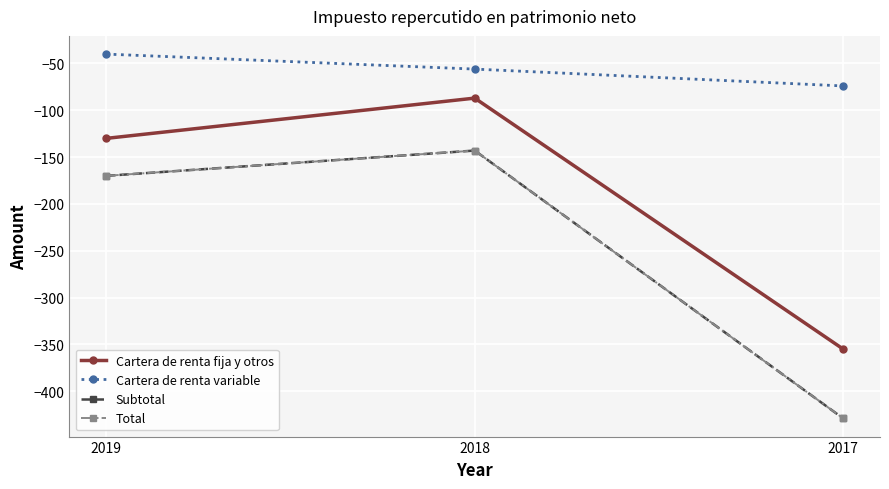

At which category does the chart reach its minimum across all series?

2017